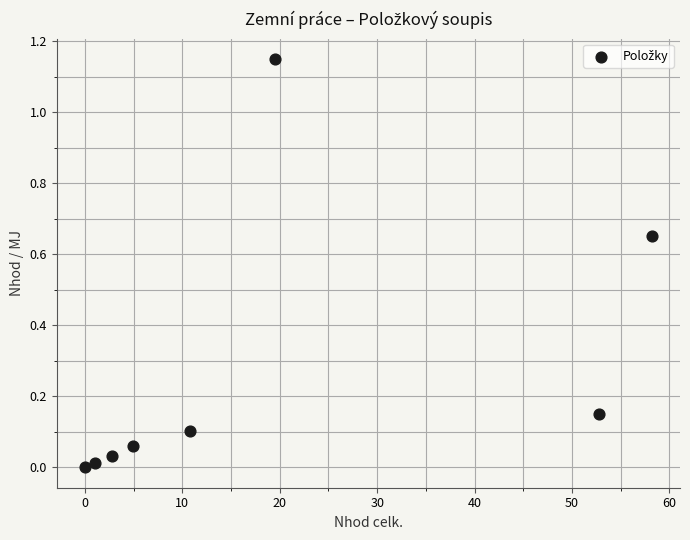

What is the range of X values (max minus min)?

58.2